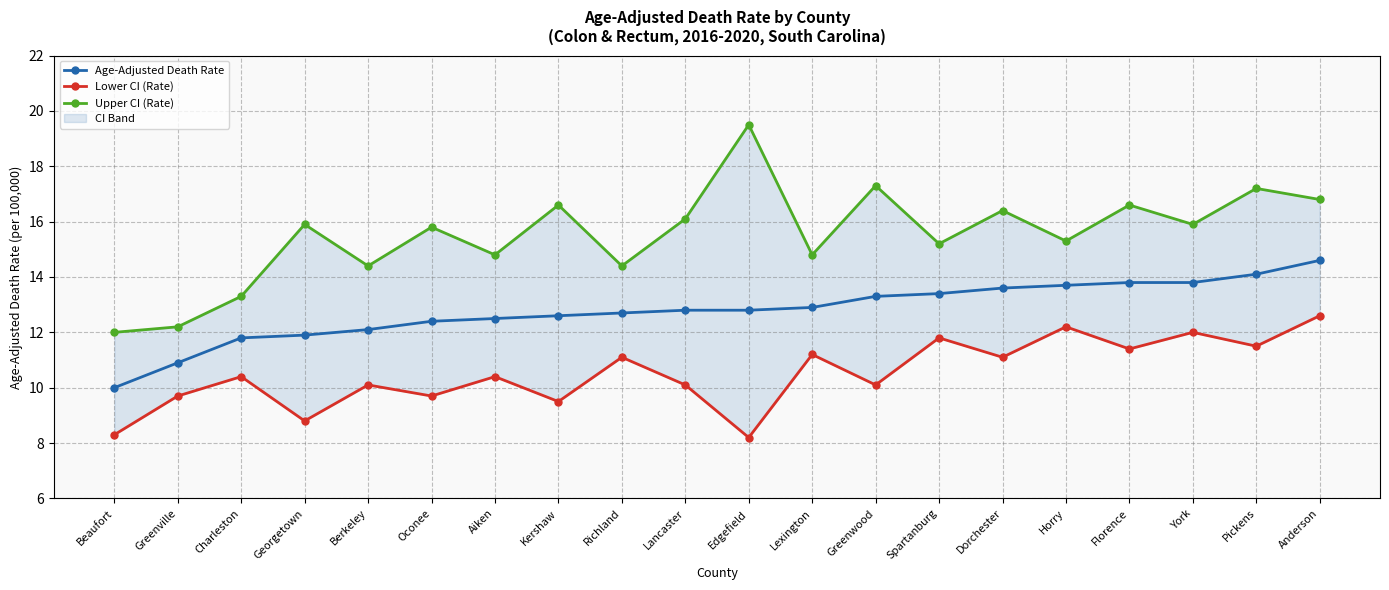

What is the average value of the Lower CI (Rate) series?

10.5